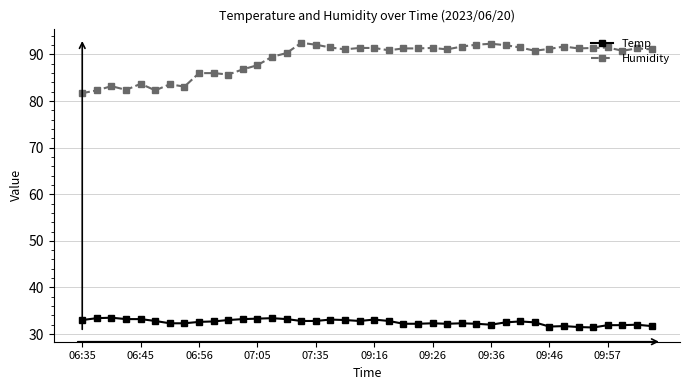

What is the value of the Humidity point at the 22nd from the left?

90.9